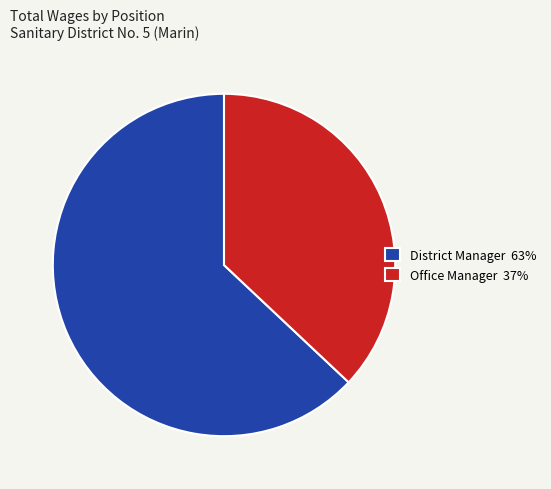

Rank the categories by value from lowest to highest.

Office Manager, District Manager